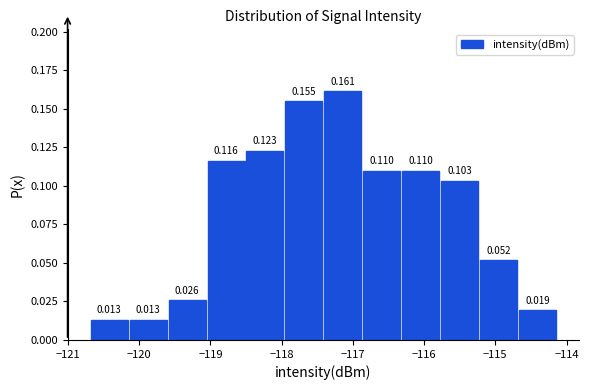

Reading left to right, transcribe this chart: for each bar, give the range it covers on the x-axis and its height. The bar edges are not printed on the chart, so give them approximately, as read against the axis.

-120.7 to -120.1: 0.013
-120.1 to -119.6: 0.013
-119.6 to -119.0: 0.026
-119.0 to -118.5: 0.116
-118.5 to -117.9: 0.123
-117.9 to -117.4: 0.155
-117.4 to -116.9: 0.161
-116.9 to -116.3: 0.110
-116.3 to -115.8: 0.110
-115.8 to -115.2: 0.103
-115.2 to -114.7: 0.052
-114.7 to -114.1: 0.019